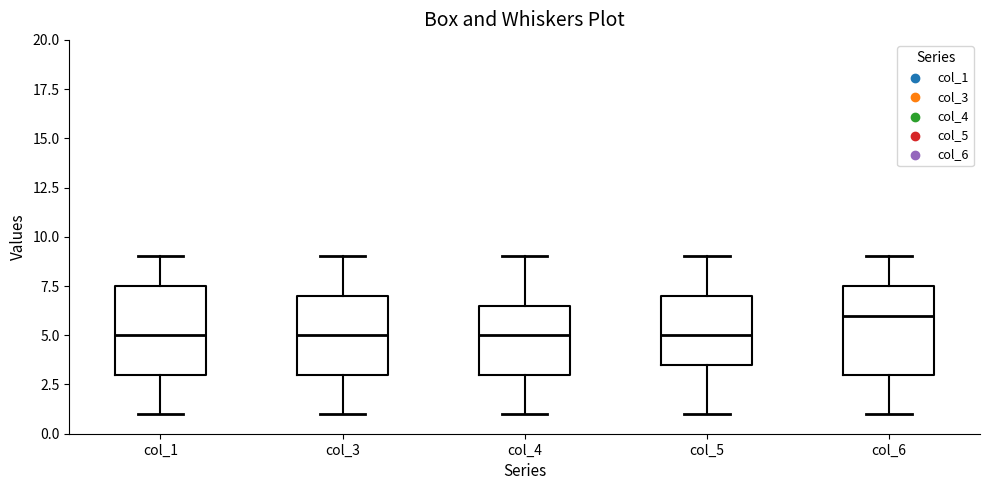

Reading left to right, transcribe this box plot: for each box, give where its median line is, the range the box spans, and where its two whiskers end, as read against the y-axis. The values are not printed on the chart, so give them approximately, as read against the axis.

col_1: median 5.0, box 3.0 to 7.5, whiskers 1.0 to 9.0
col_3: median 5.0, box 3.0 to 7.0, whiskers 1.0 to 9.0
col_4: median 5.0, box 3.0 to 6.5, whiskers 1.0 to 9.0
col_5: median 5.0, box 3.5 to 7.0, whiskers 1.0 to 9.0
col_6: median 6.0, box 3.0 to 7.5, whiskers 1.0 to 9.0